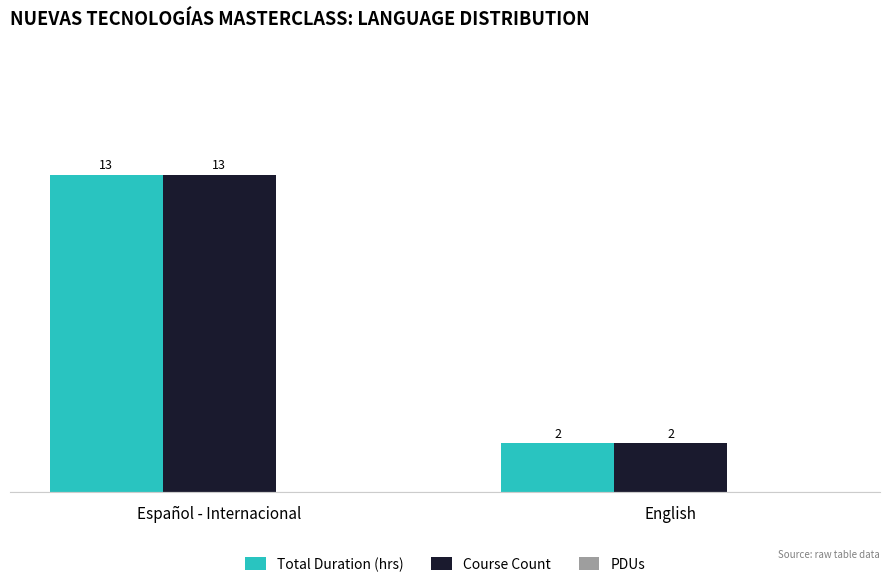

At which category is the sum across all series the highest?

Español - Internacional